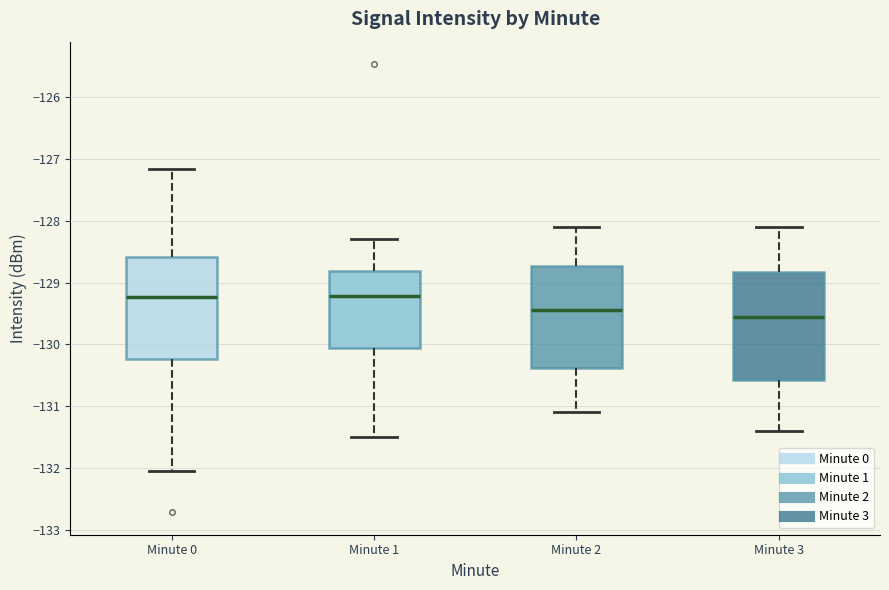

Reading left to right, transcribe this box plot: for each box, give where its median line is, the range the box spans, and where its two whiskers end, as read against the y-axis. The values are not printed on the chart, so give them approximately, as read against the axis.

Minute 0: median -129.2, box -130.2 to -128.6, whiskers -132.0 to -127.2
Minute 1: median -129.2, box -130.1 to -128.8, whiskers -131.5 to -128.3
Minute 2: median -129.4, box -130.4 to -128.7, whiskers -131.1 to -128.1
Minute 3: median -129.5, box -130.6 to -128.8, whiskers -131.4 to -128.1